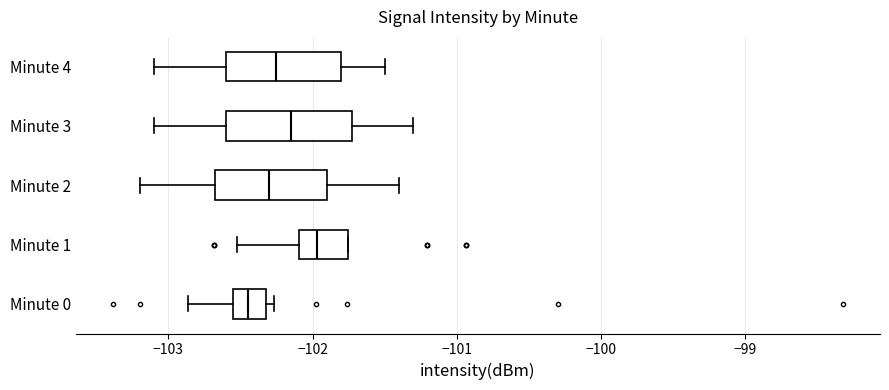

Which box has the furthest to the left median line?

Minute 0